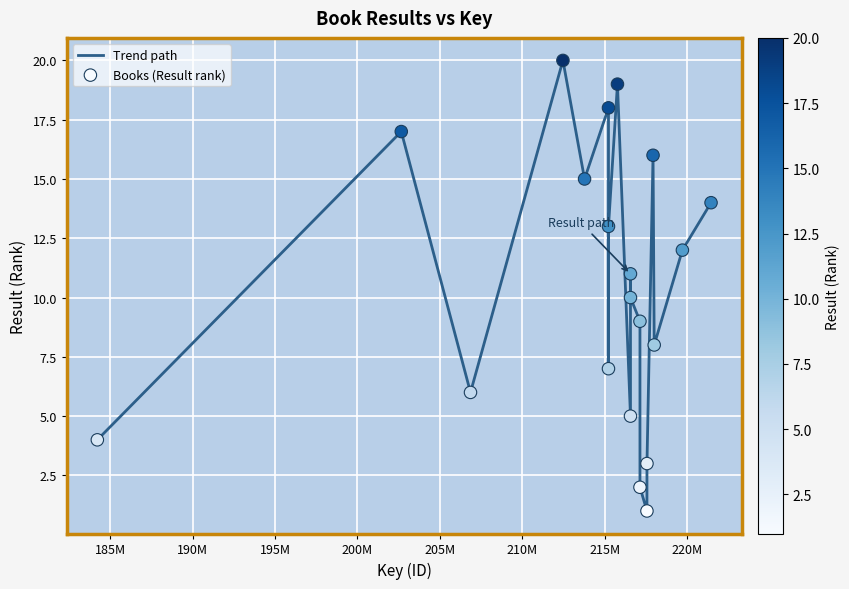

What is the greatest value displayed?

20